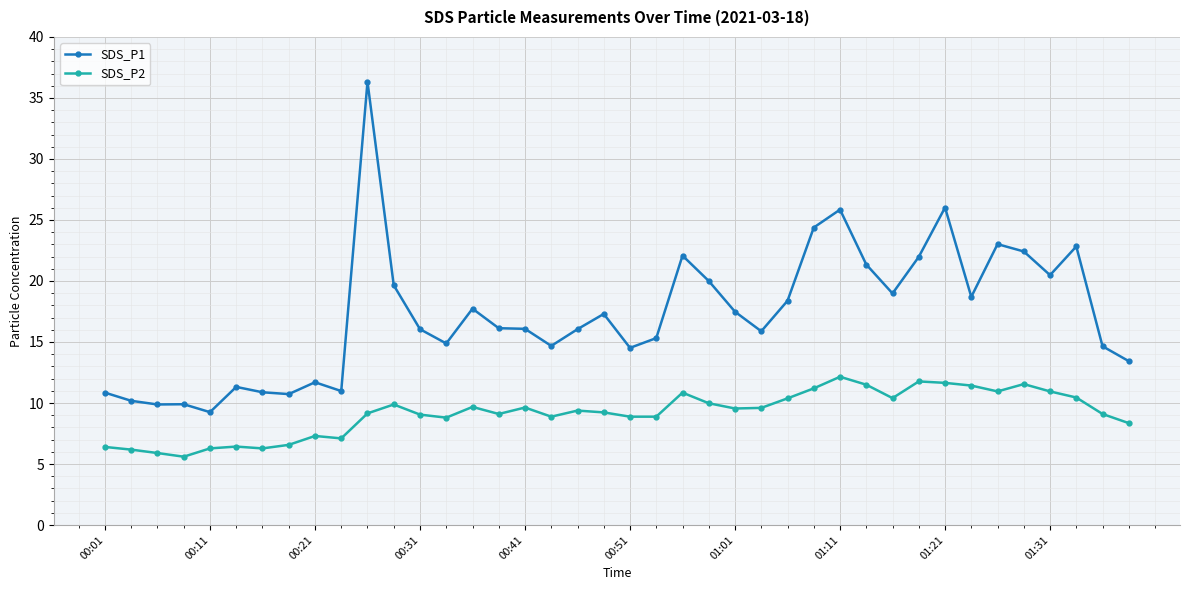

Rank the series by their maximum value, from highest to lowest.

SDS_P1, SDS_P2